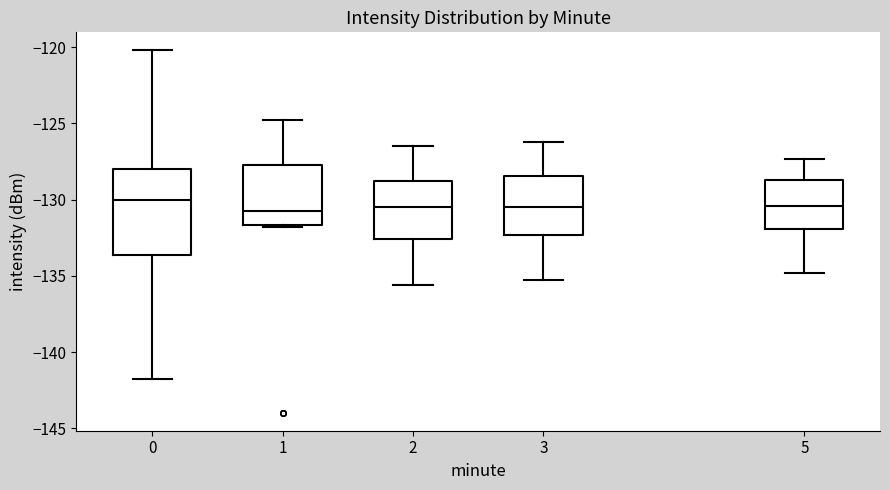

Comparing the boxes themselves (not the whiskers), which one is the tallest?

0